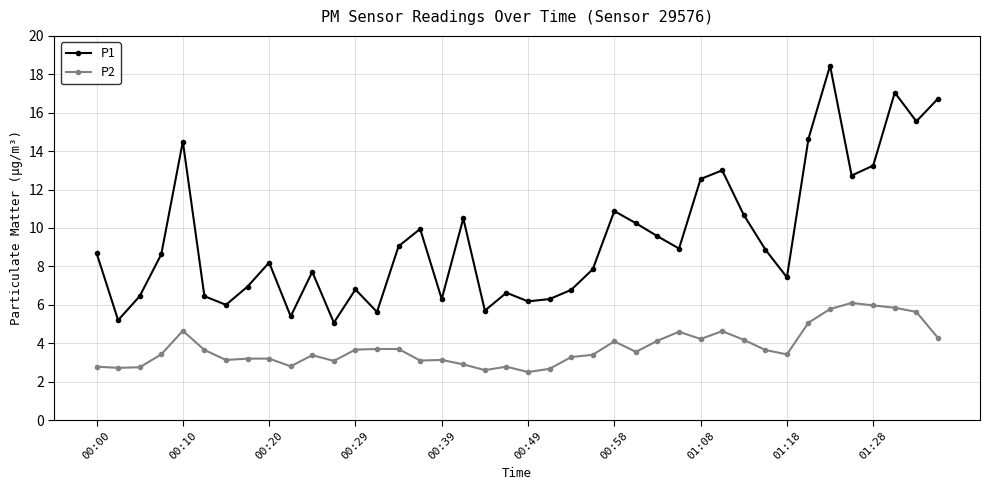

What is the value of the P1 point at the 22nd from the left?

6.3